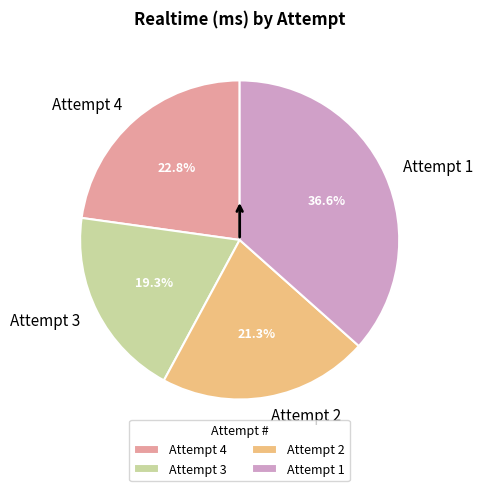

Is it true that Attempt 3 is 19% of the pie?

True